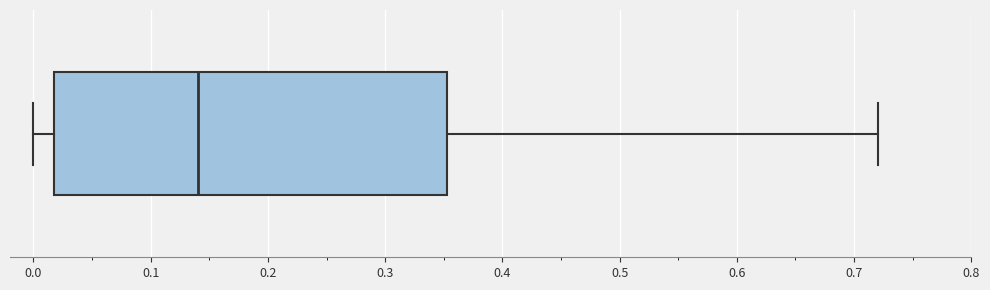

Where is the left edge of the box on the x-axis? The values are not printed on the chart, so give them approximately, as read against the axis.

0.02